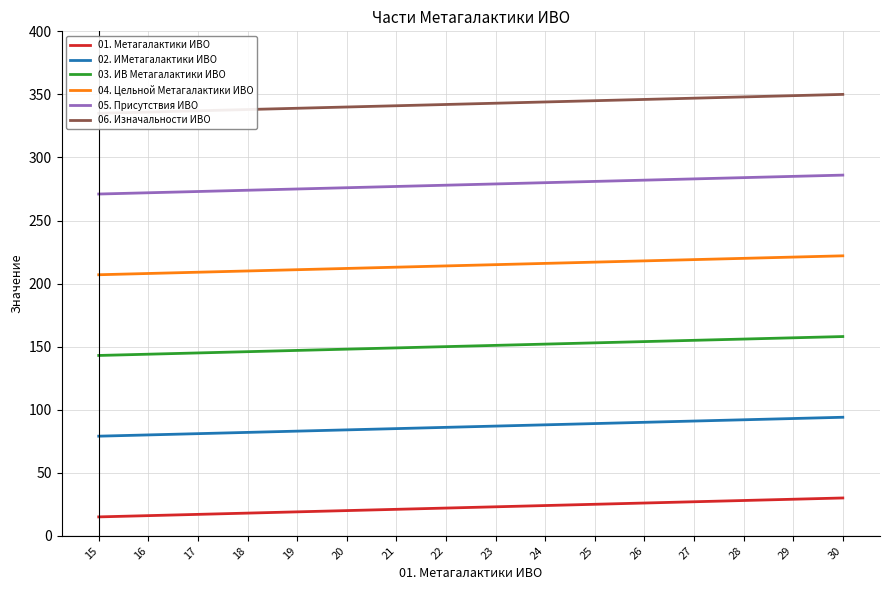

What is the total value across all series at 19?

1074